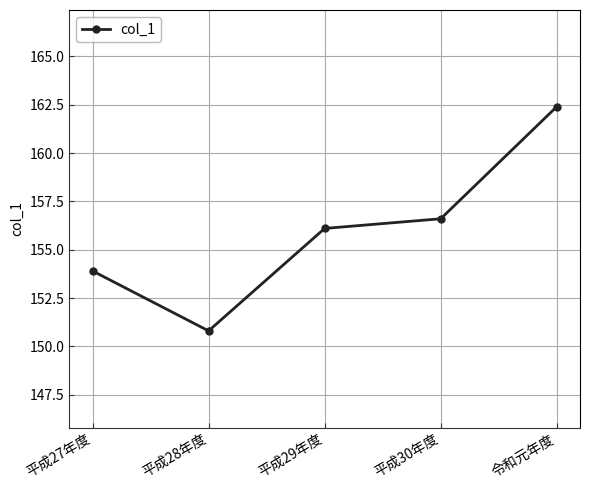

How many lines are shown in the chart?

1